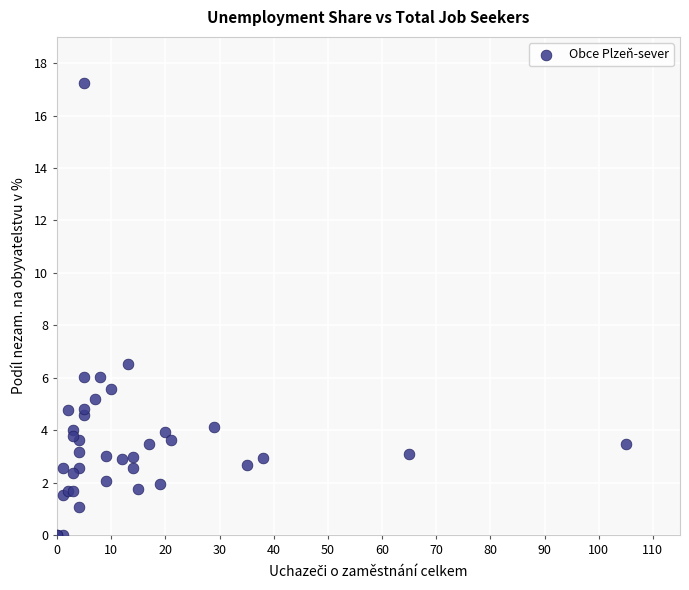

What Y value in the scatter plot is closest to 8?

6.5